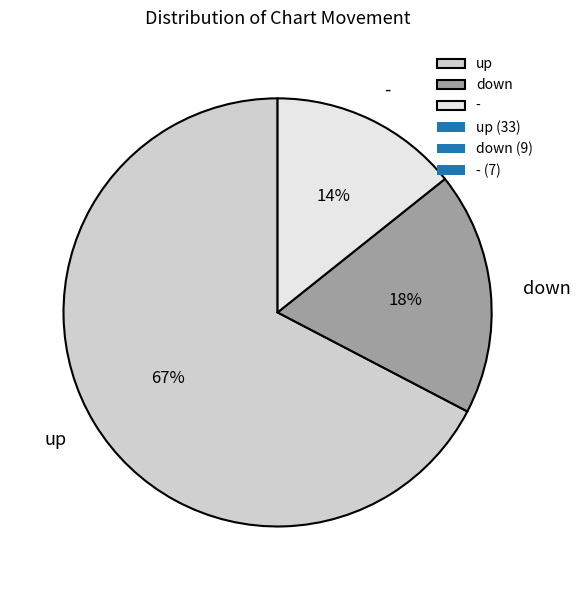

What is the smallest slice in the pie chart?

-